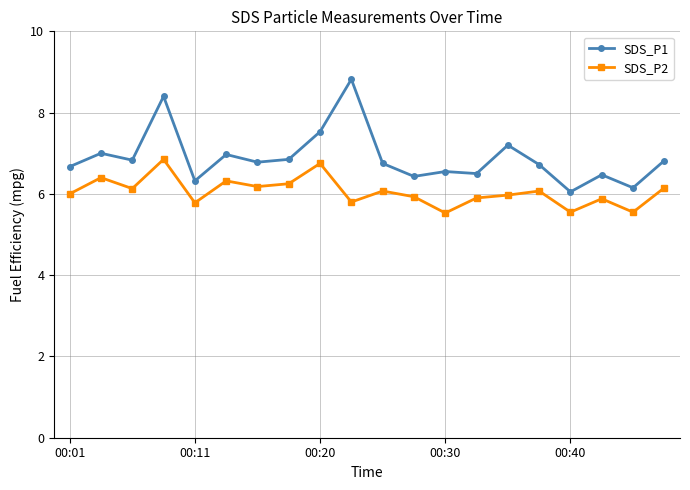

What is the greatest value displayed?

8.8